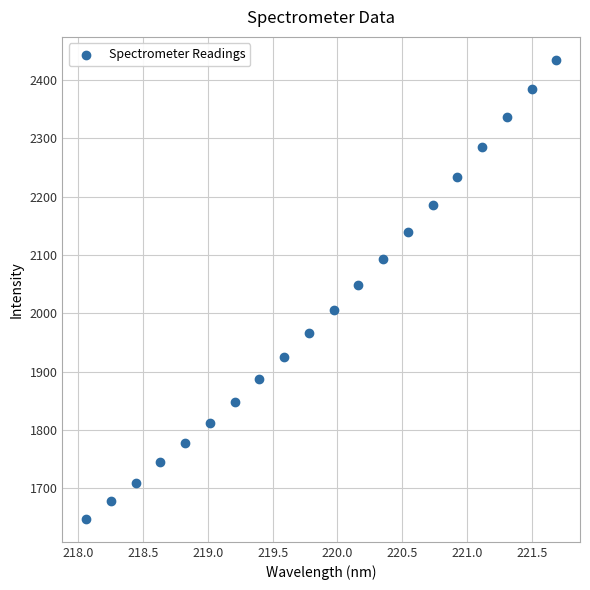

What is the range of X values (max minus min)?

3.6